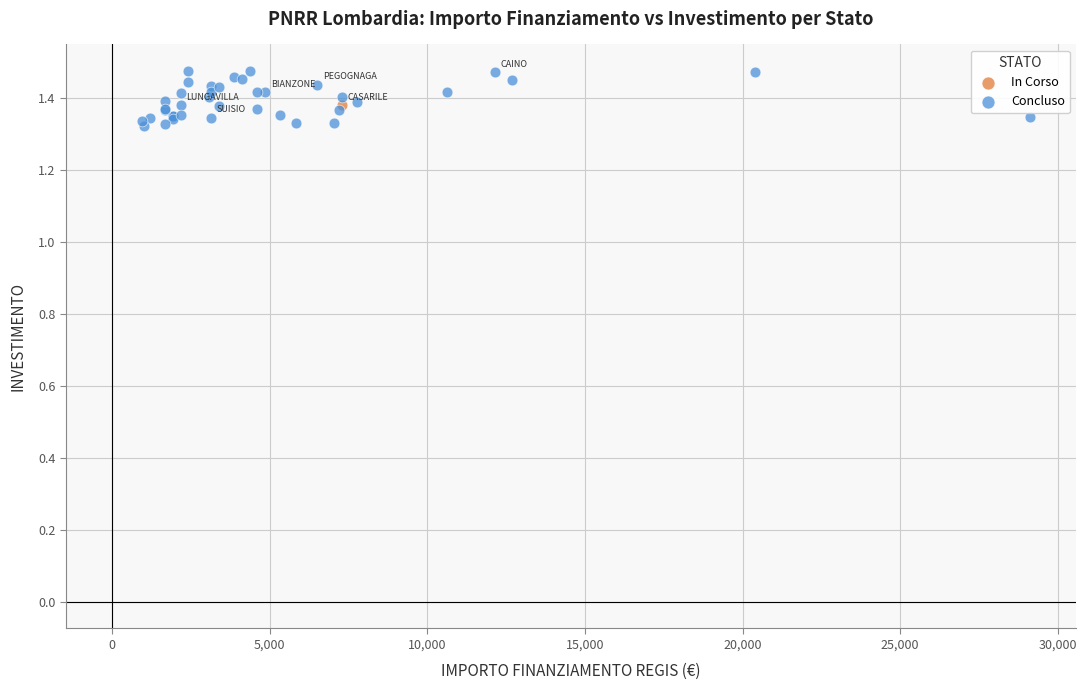

What are all the series names shown in the legend?

In Corso, Concluso